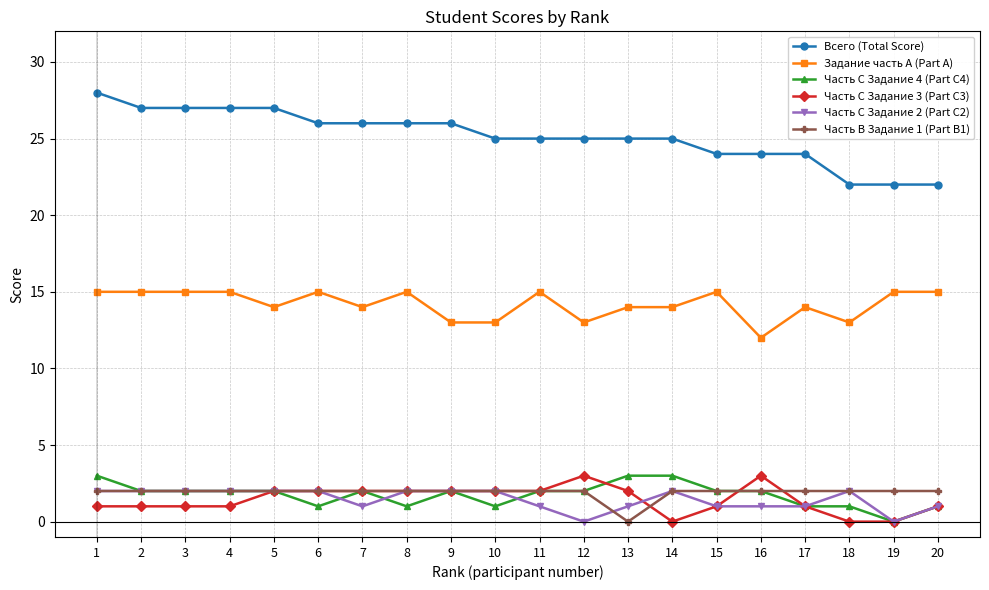

What is the value of the Задание часть А (Part A) point at the 18th from the left?

13